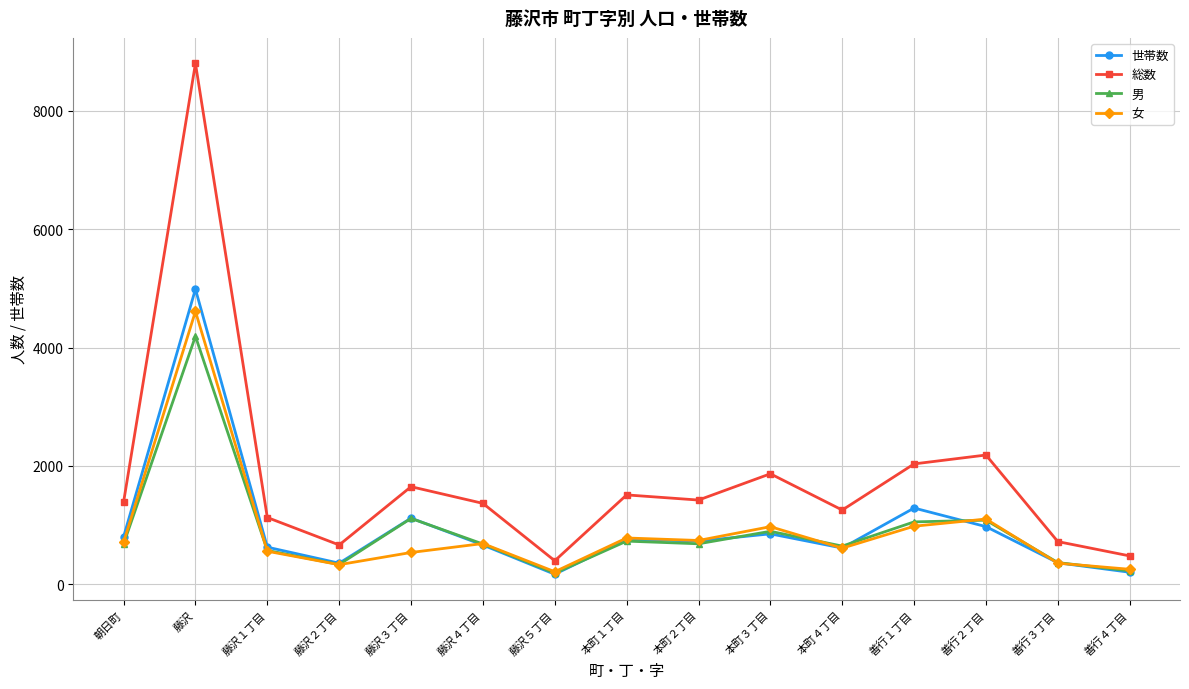

List the series in order of their peak value, lowest first.

男, 女, 世帯数, 総数